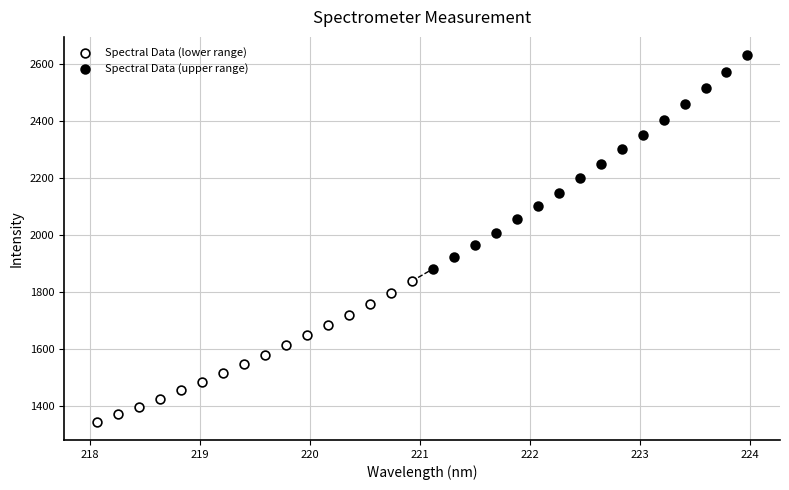

Which series reaches the minimum Y coordinate?

Spectral Data (lower range)